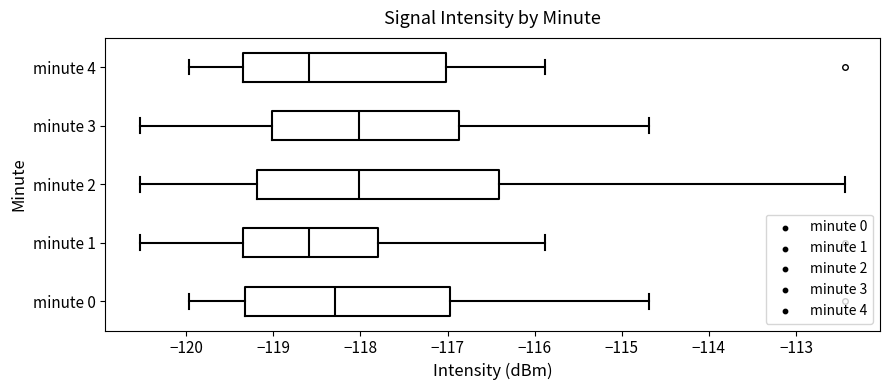

Reading bottom to top, transcribe this box plot: for each box, give where its median line is, the range the box spans, and where its two whiskers end, as read against the x-axis. The values are not printed on the chart, so give them approximately, as read against the axis.

minute 0: median -118.3, box -119.3 to -117.0, whiskers -120.0 to -114.7
minute 1: median -118.6, box -119.4 to -117.8, whiskers -120.5 to -115.9
minute 2: median -118.0, box -119.2 to -116.4, whiskers -120.5 to -112.4
minute 3: median -118.0, box -119.0 to -116.9, whiskers -120.5 to -114.7
minute 4: median -118.6, box -119.4 to -117.0, whiskers -120.0 to -115.9